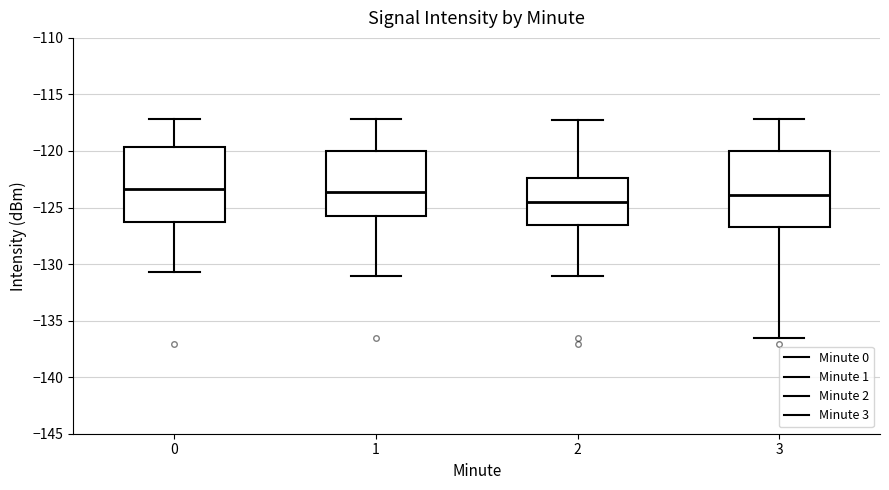

Where does the upper whisker of the box at x = 2 end on the y-axis? The values are not printed on the chart, so give them approximately, as read against the axis.

-117.5